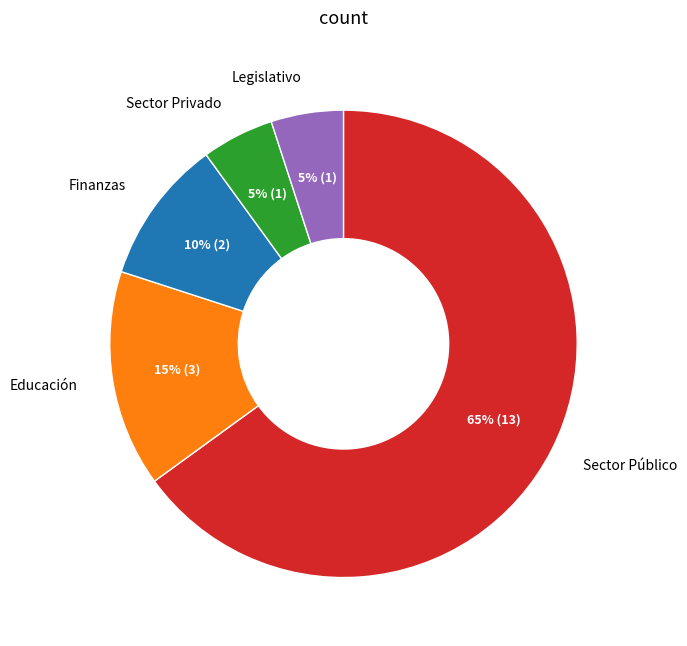

Count the number of slices in the pie.

5